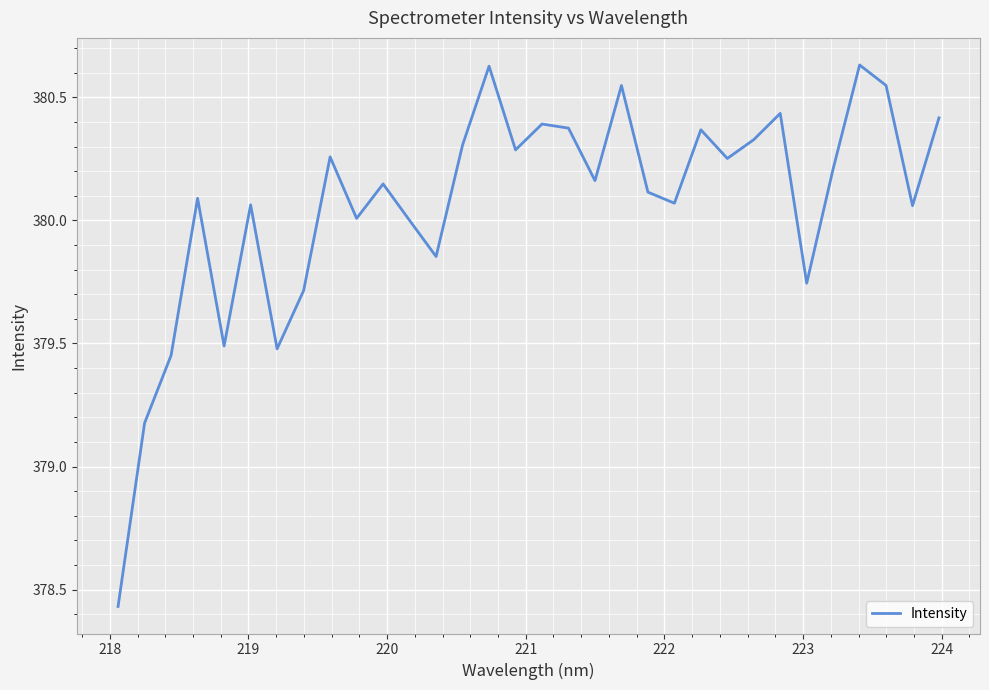

What is the difference between the maximum and minimum values?

2.2